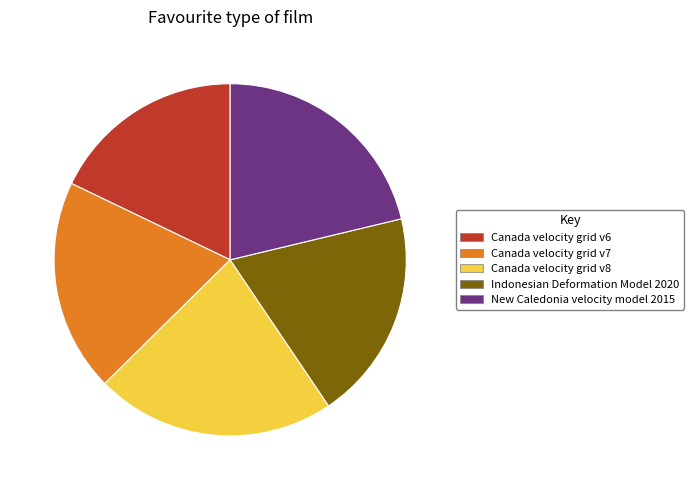

The Canada velocity grid v8 slice represents 22% of the pie. True or false?

True